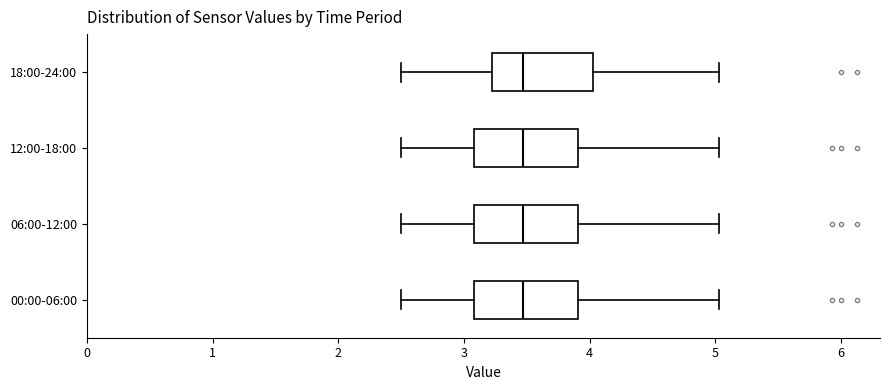

Reading bottom to top, read every box against the x-axis: the position of its median line, the range the box covers, and the ends of its whiskers. The values are not printed on the chart, so give them approximately, as read against the axis.

00:00-06:00: median 3.5, box 3.1 to 3.9, whiskers 2.5 to 5.0
06:00-12:00: median 3.5, box 3.1 to 3.9, whiskers 2.5 to 5.0
12:00-18:00: median 3.5, box 3.1 to 3.9, whiskers 2.5 to 5.0
18:00-24:00: median 3.5, box 3.2 to 4.0, whiskers 2.5 to 5.0